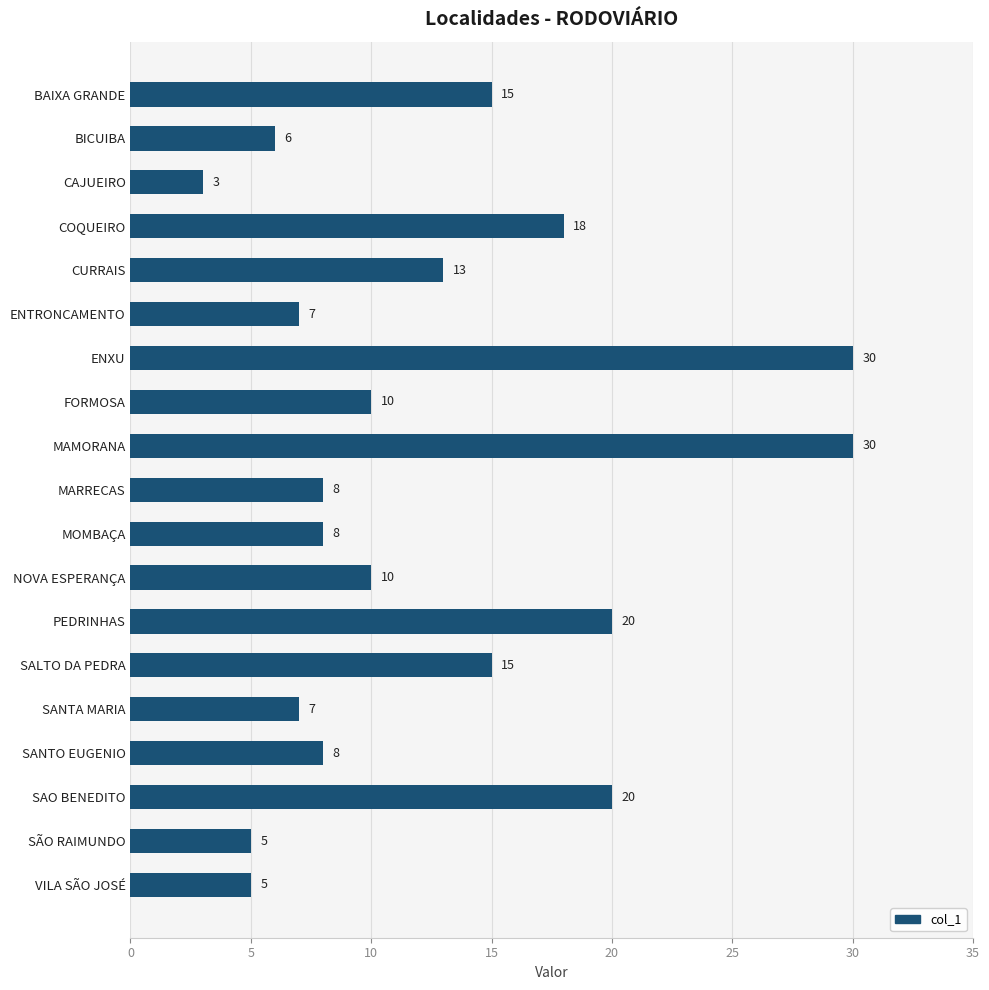

What is the difference between the maximum and minimum values?

27